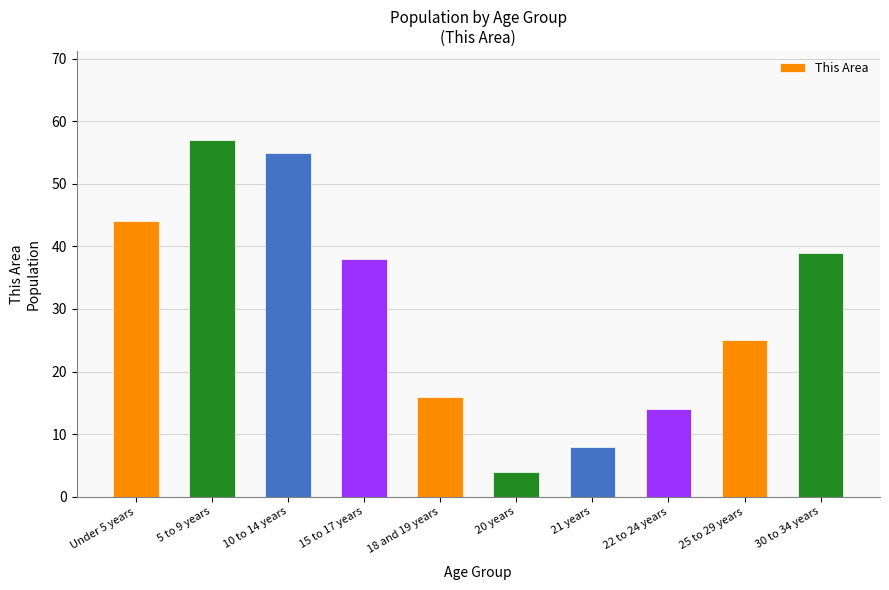

What is the smallest value displayed?

4